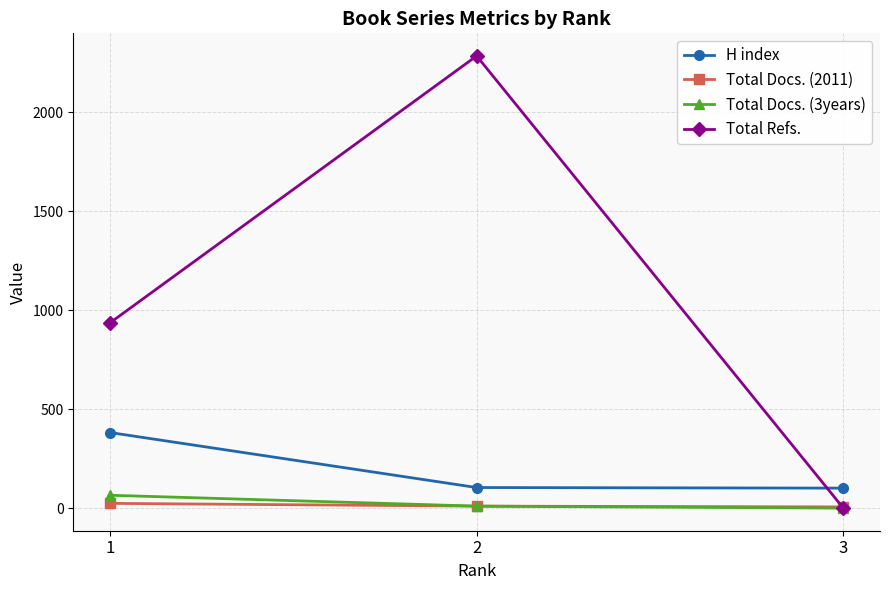

True or false: Total Docs. (3years) has a value of 65 at 1.

True